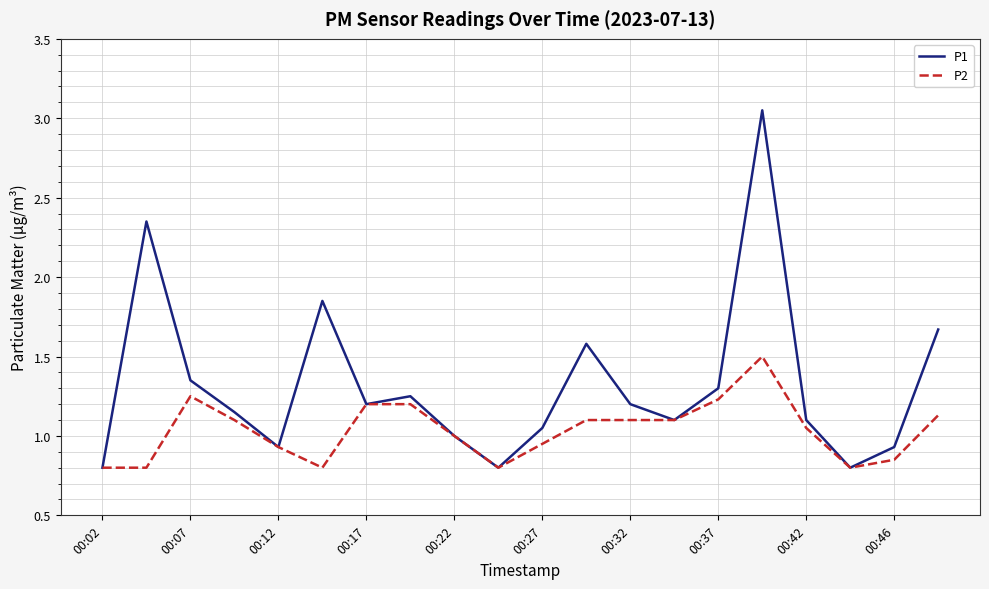

Which series has the largest total across all categories?

P1